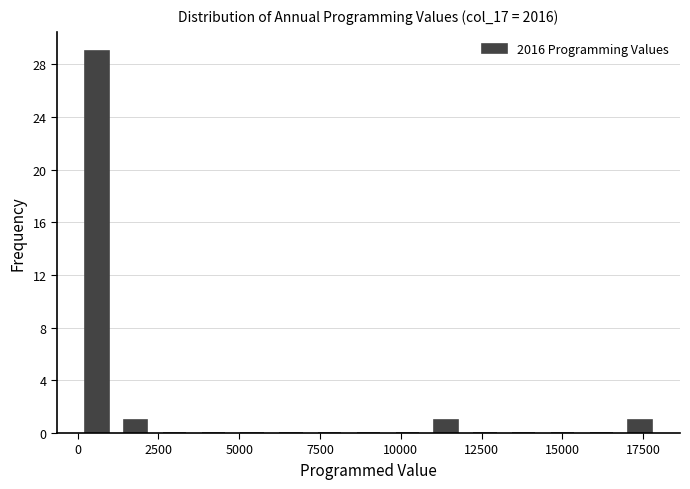

Around what value on the x-axis is the tallest bar? Give the approximate position of its centre, as read against the axis.

500